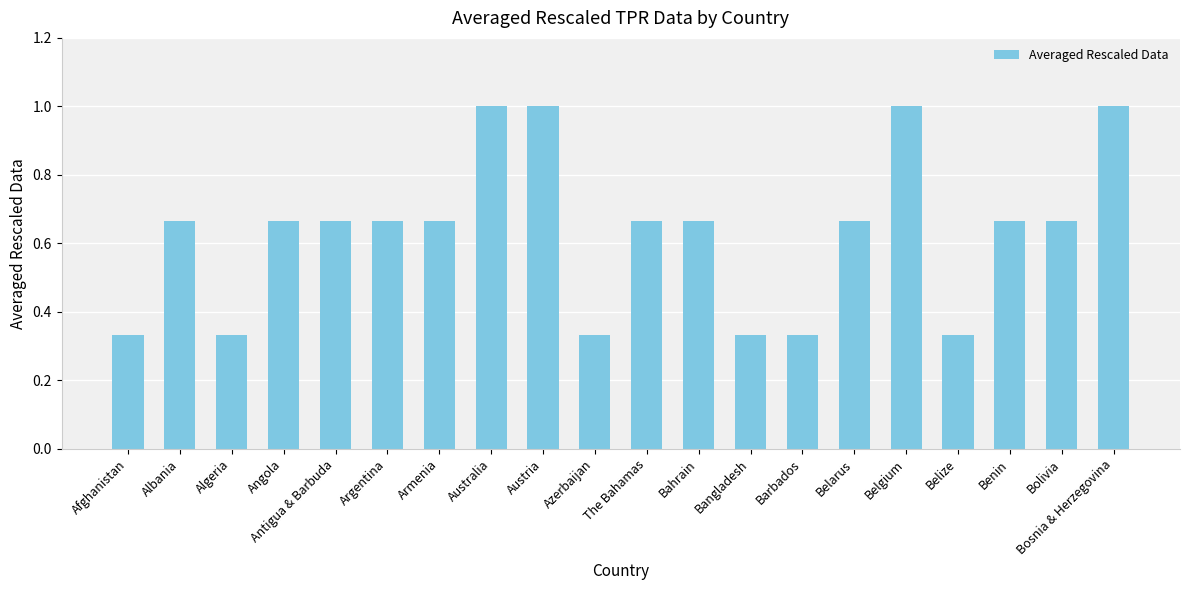

Does the chart contain any negative values?

No